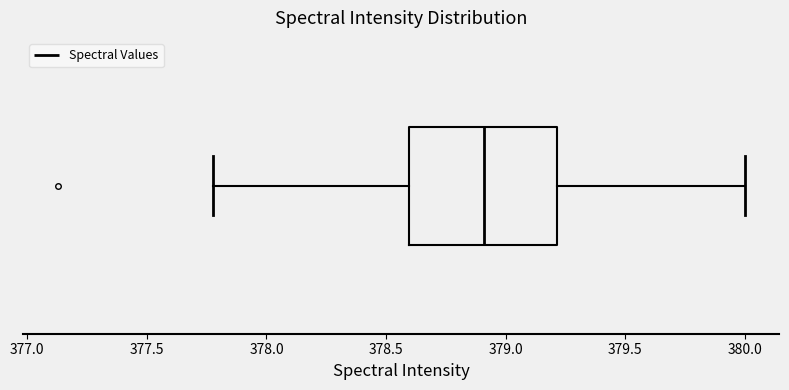

Read this box plot against the x-axis: the position of the median line, the range covered by the box, and the ends of both whiskers. The values are not printed on the chart, so give them approximately, as read against the axis.

median 378.9, box 378.6 to 379.2, whiskers 377.8 to 380.0